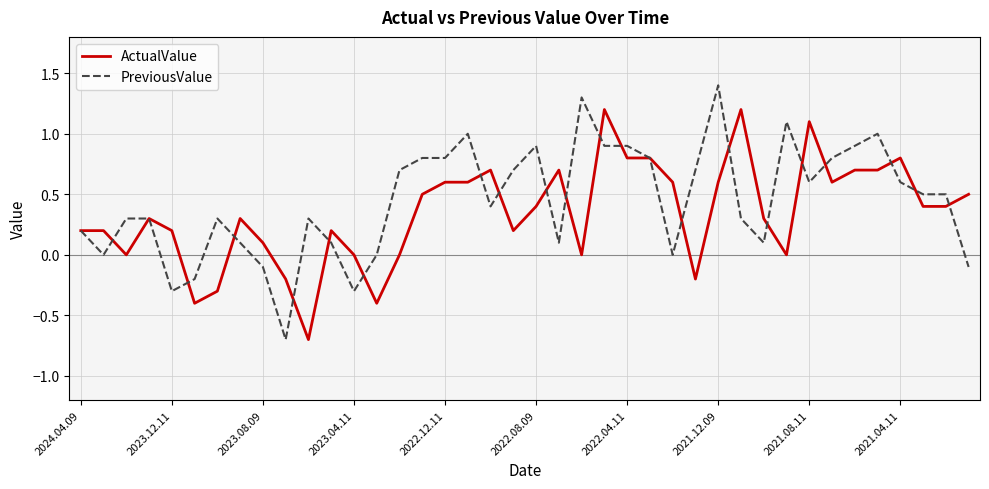

List the series in order of their peak value, highest first.

PreviousValue, ActualValue